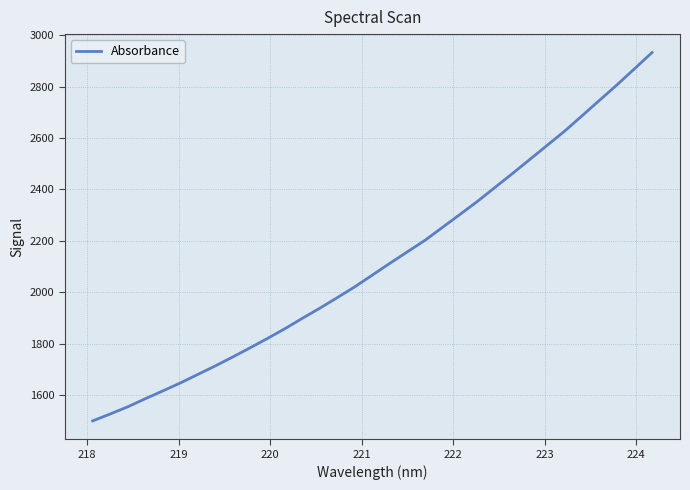

What is the difference between the maximum and minimum values?

1433.1